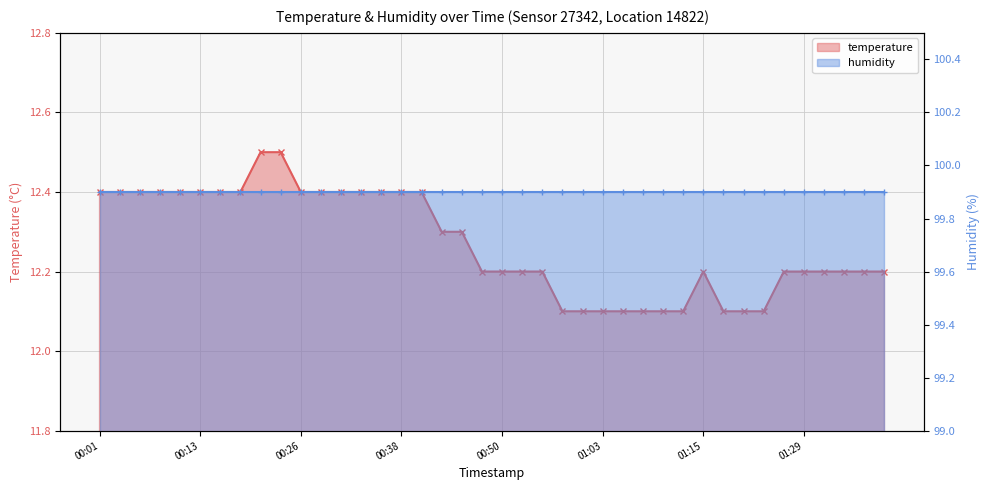

What is the ratio of the value at 01:03 to the value at 01:34?

1.0